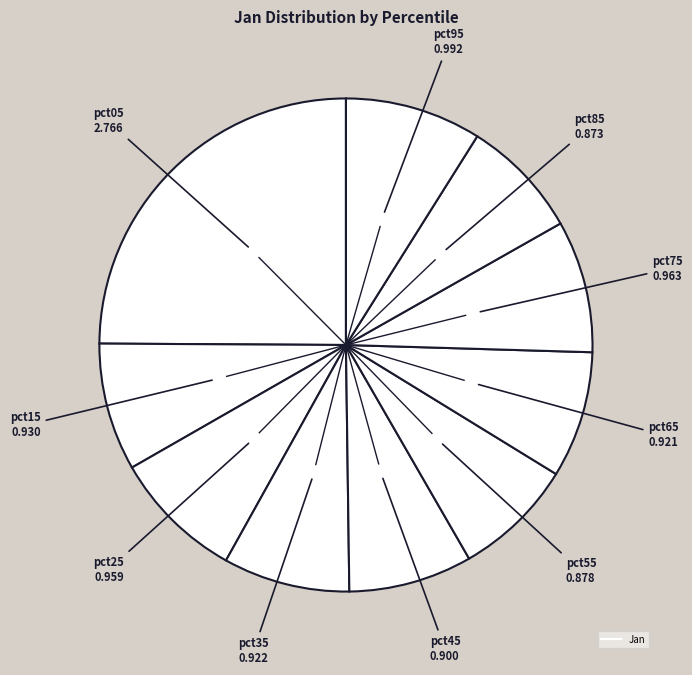

How many segments does this pie chart have?

10